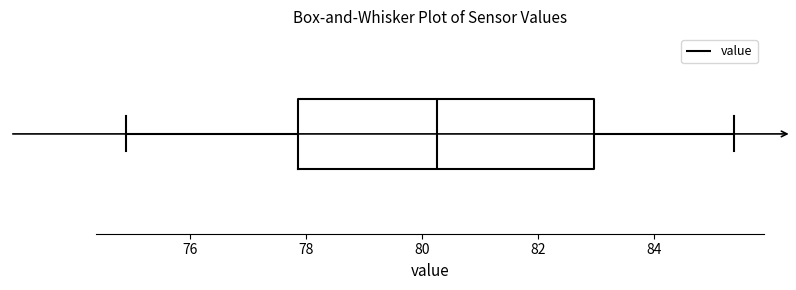

Transcribe this box plot: give where the median line is, the range the box spans, and where the two whiskers end, as read against the x-axis. The values are not printed on the chart, so give them approximately, as read against the axis.

median 80.2, box 77.8 to 83.0, whiskers 74.8 to 85.4